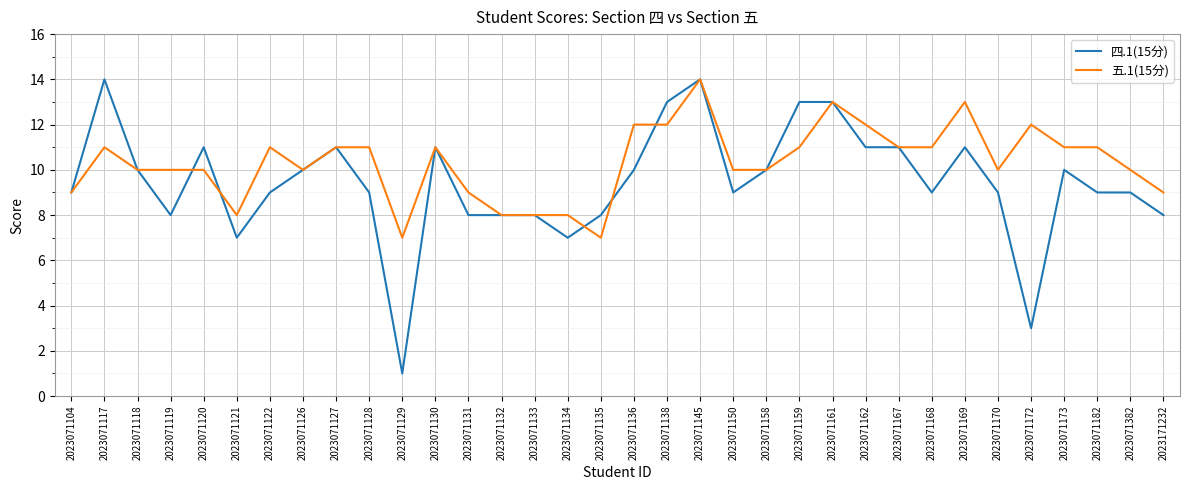

At which category does 四.1(15分) reach its first local valley?

2023071119